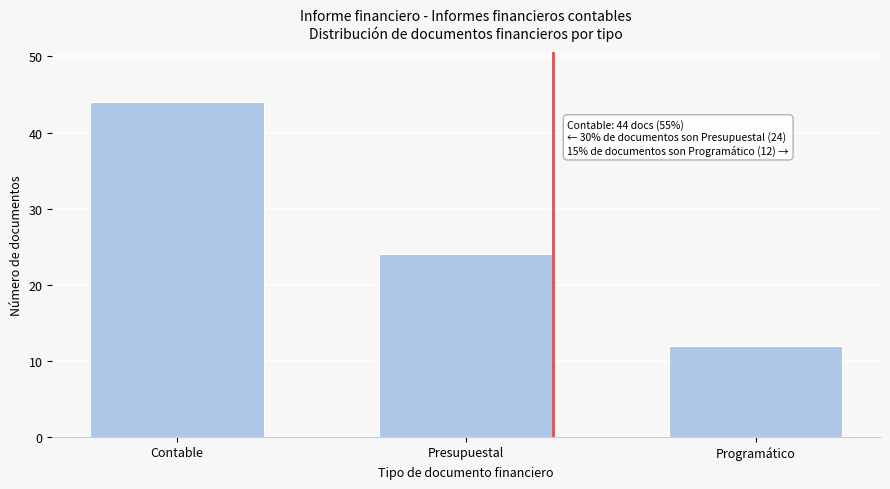

Reading left to right, what are all the values shown in this chart?

Contable=44	Presupuestal=24	Programático=12